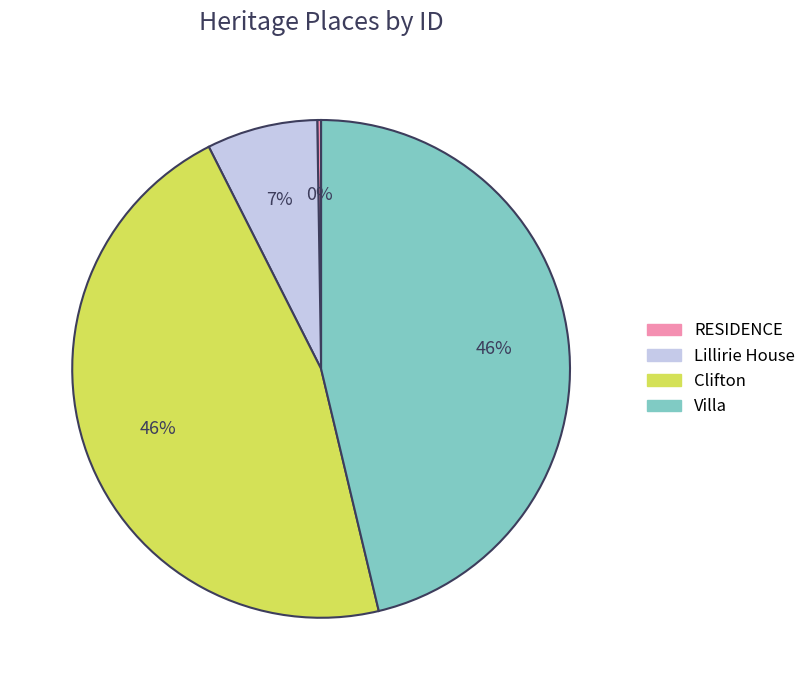

True or false: Villa accounts for 52% of the total.

False